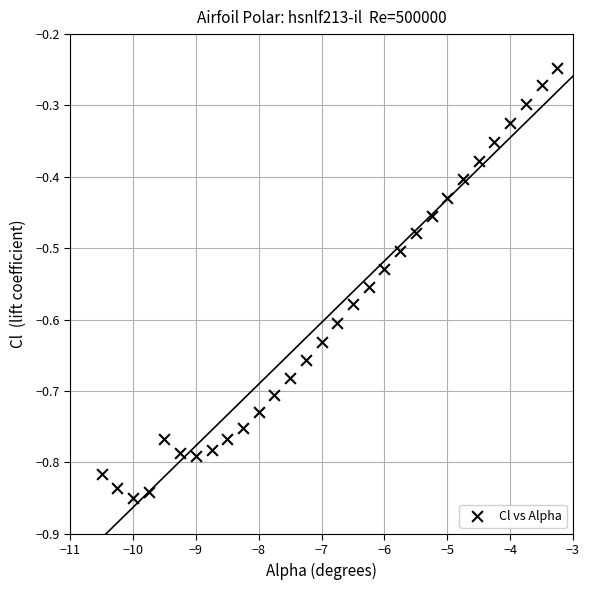

What is the range of X values (max minus min)?

7.2